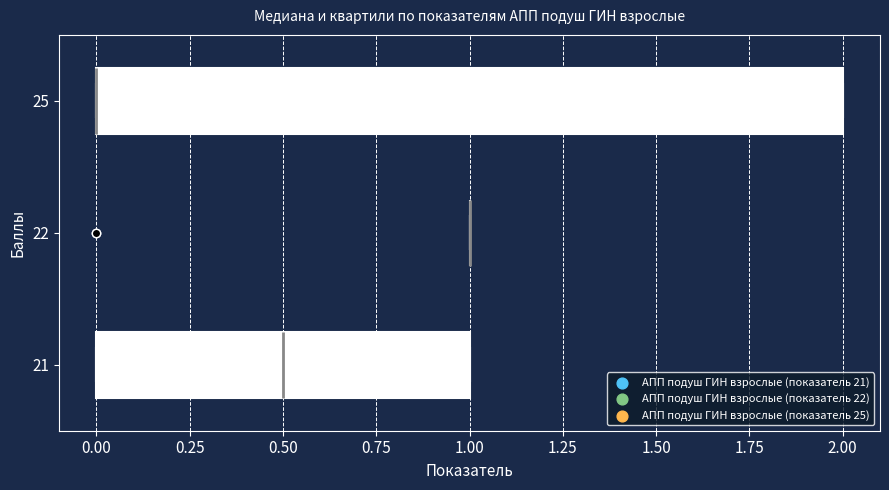

Reading bottom to top, read every box against the x-axis: the position of its median line, the range the box covers, and the ends of its whiskers. The values are not printed on the chart, so give them approximately, as read against the axis.

21: median 0.5, box 0.0 to 1.0, whiskers 0.0 to 1.0
22: box collapsed to a line at 1.0, whiskers 1.0 to 1.0
25: median 0.0 (drawn on the box's left edge), box 0.0 to 2.0, whiskers 0.0 to 2.0